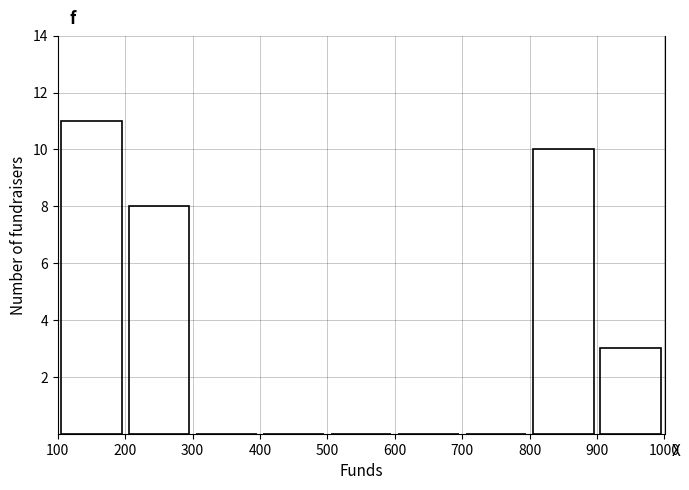

What is the height of the bar covering 800 to 900 on the x-axis? The values are not printed on the chart, so give them approximately, as read against the axis.

10